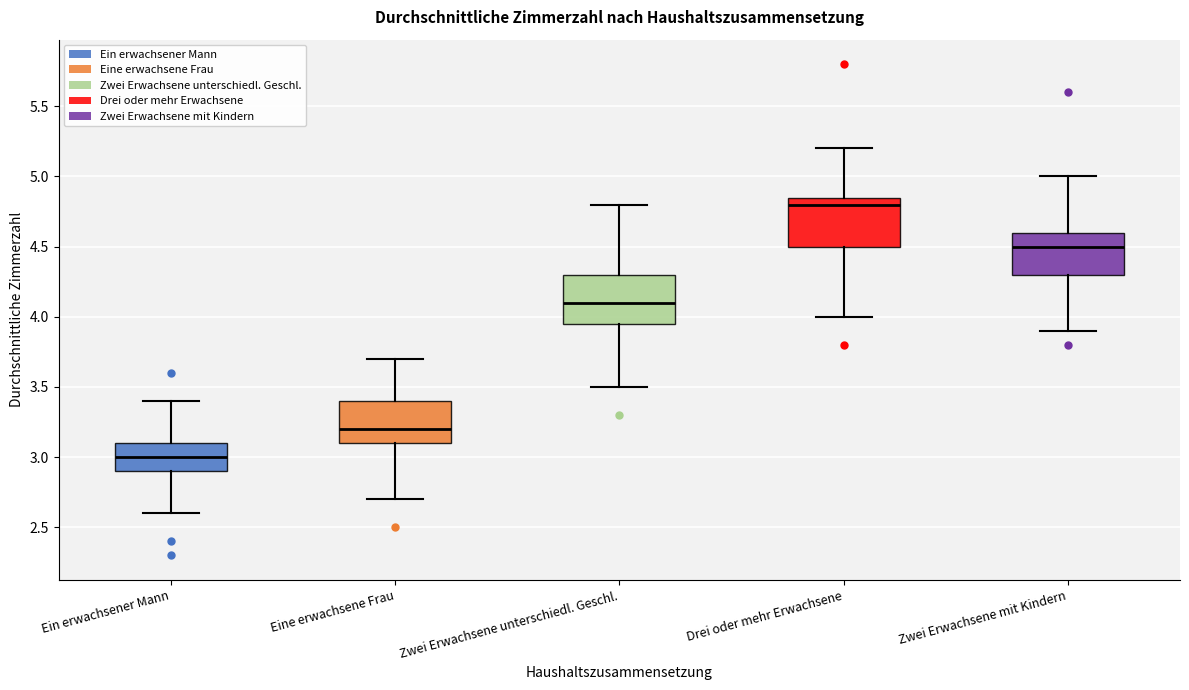

Reading left to right, read every box against the y-axis: the position of its median line, the range the box covers, and the ends of its whiskers. The values are not printed on the chart, so give them approximately, as read against the axis.

Ein erwachsener Mann: median 3.00, box 2.90 to 3.10, whiskers 2.60 to 3.40
Eine erwachsene Frau: median 3.20, box 3.10 to 3.40, whiskers 2.70 to 3.70
Zwei Erwachsene unterschiedl. Geschl.: median 4.10, box 3.95 to 4.30, whiskers 3.50 to 4.80
Drei oder mehr Erwachsene: median 4.80, box 4.50 to 4.85, whiskers 4.00 to 5.20
Zwei Erwachsene mit Kindern: median 4.50, box 4.30 to 4.60, whiskers 3.90 to 5.00